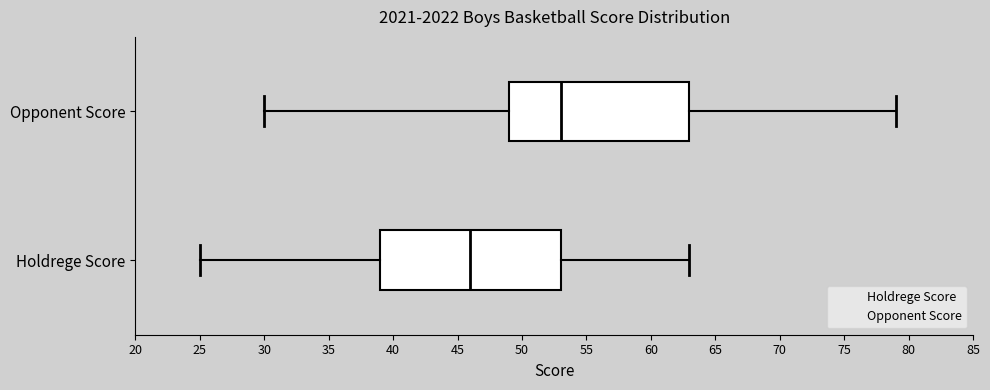

Where is the right edge of the box for Holdrege Score on the x-axis? The values are not printed on the chart, so give them approximately, as read against the axis.

53